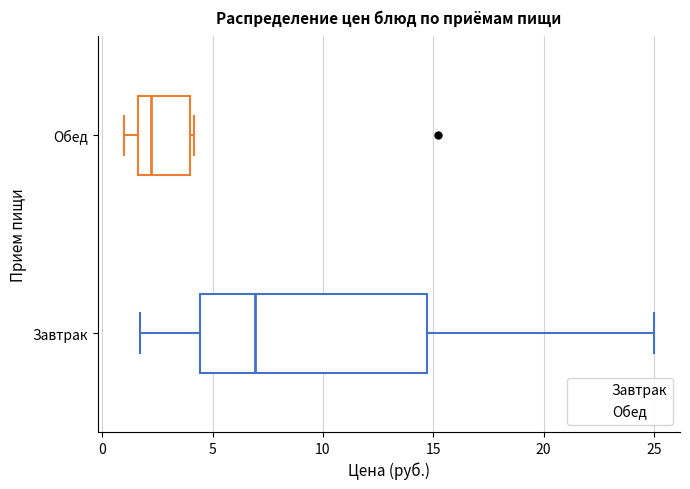

Reading bottom to top, read every box against the x-axis: the position of its median line, the range the box covers, and the ends of its whiskers. The values are not printed on the chart, so give them approximately, as read against the axis.

Завтрак: median 7.0, box 4.5 to 14.5, whiskers 1.5 to 25.0
Обед: median 2.0, box 1.5 to 4.0, whiskers 1.0 to 4.0 (just right of the box's right edge)